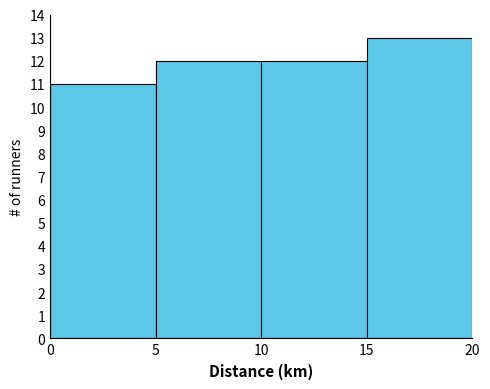

What is the height of the bar covering 15 to 20 on the x-axis? The values are not printed on the chart, so give them approximately, as read against the axis.

13